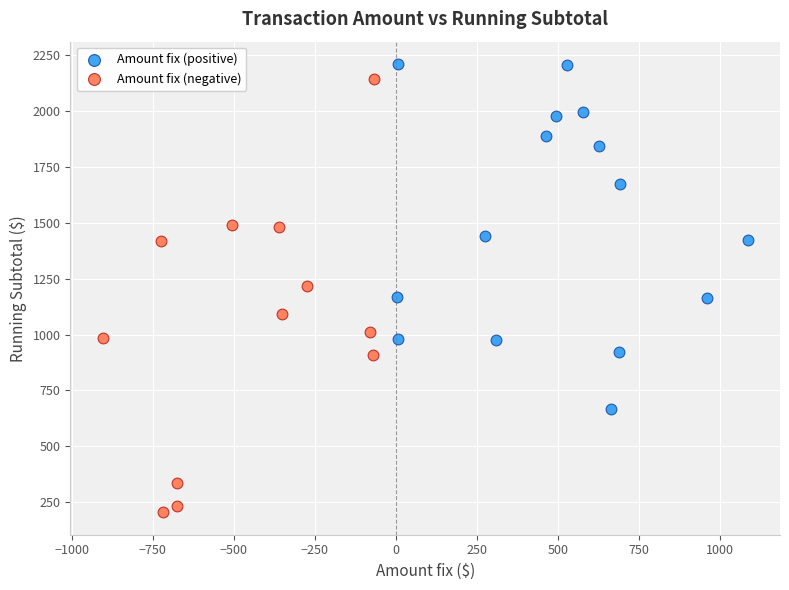

Which series contains the lowest Y value?

Amount fix (negative)